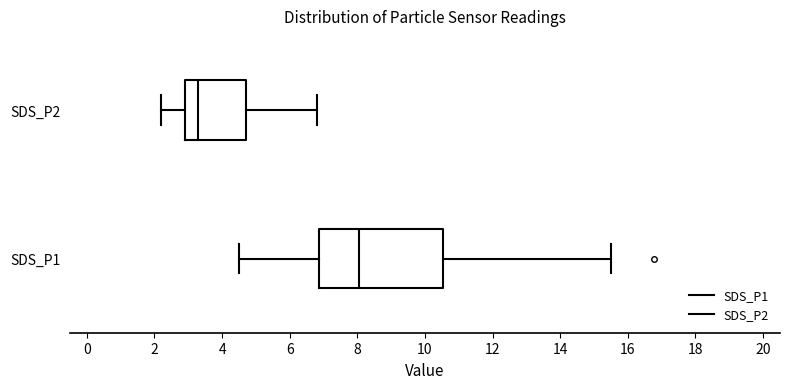

Reading bottom to top, read every box against the x-axis: the position of its median line, the range the box covers, and the ends of its whiskers. The values are not printed on the chart, so give them approximately, as read against the axis.

SDS_P1: median 8.0, box 6.8 to 10.6, whiskers 4.6 to 15.6
SDS_P2: median 3.2, box 2.8 to 4.8, whiskers 2.2 to 6.8